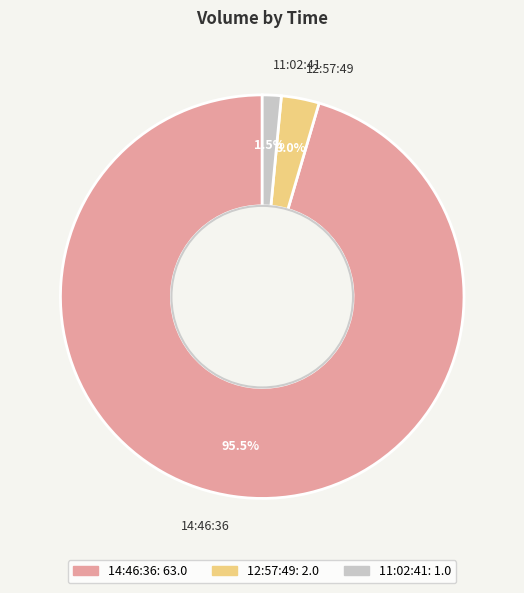

What is the majority slice?

14:46:36